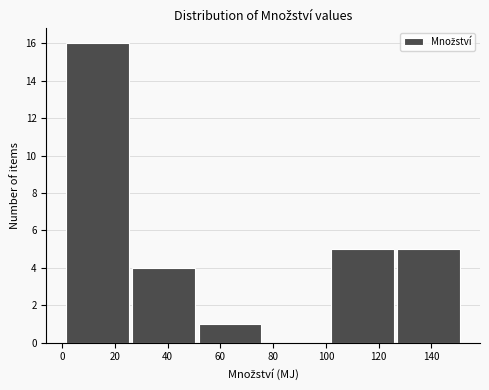

Reading left to right, transcribe this chart: for each bar, give the range it covers on the x-axis and its height. Neither the bar edges nor the heights are printed on the chart, so give them approximately, as read against the axes.

2 to 26: 16
26 to 52: 4
52 to 76: 1
76 to 102: 0
102 to 128: 5
128 to 152: 5